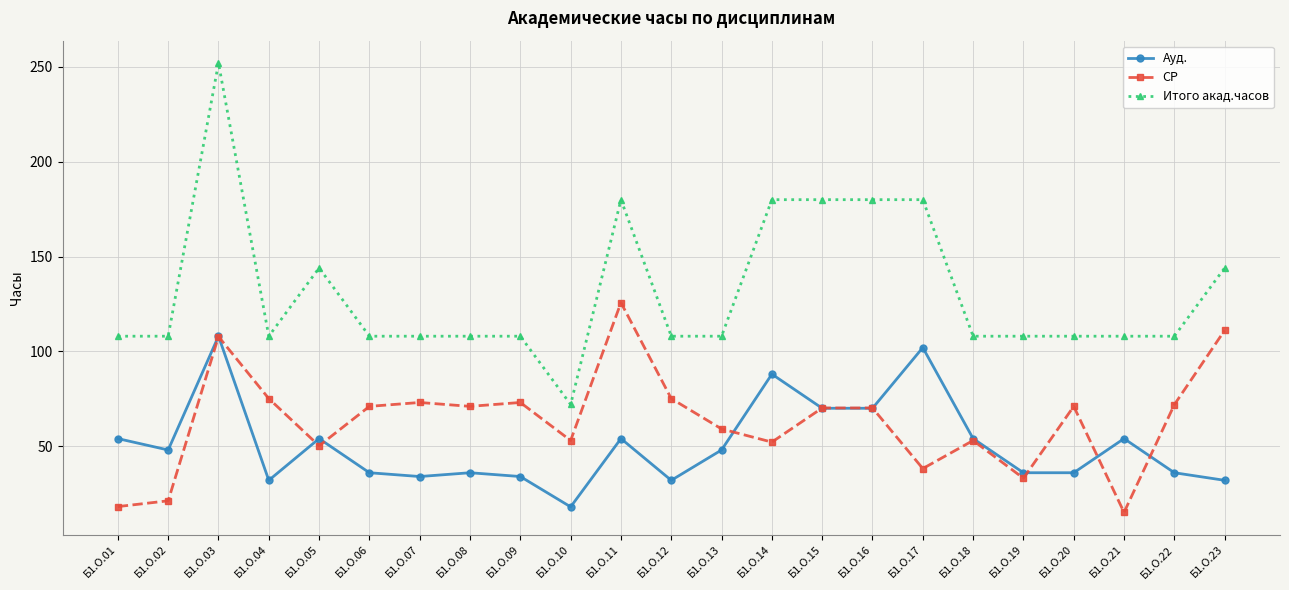

Which series has the widest spread of values?

Итого акад.часов